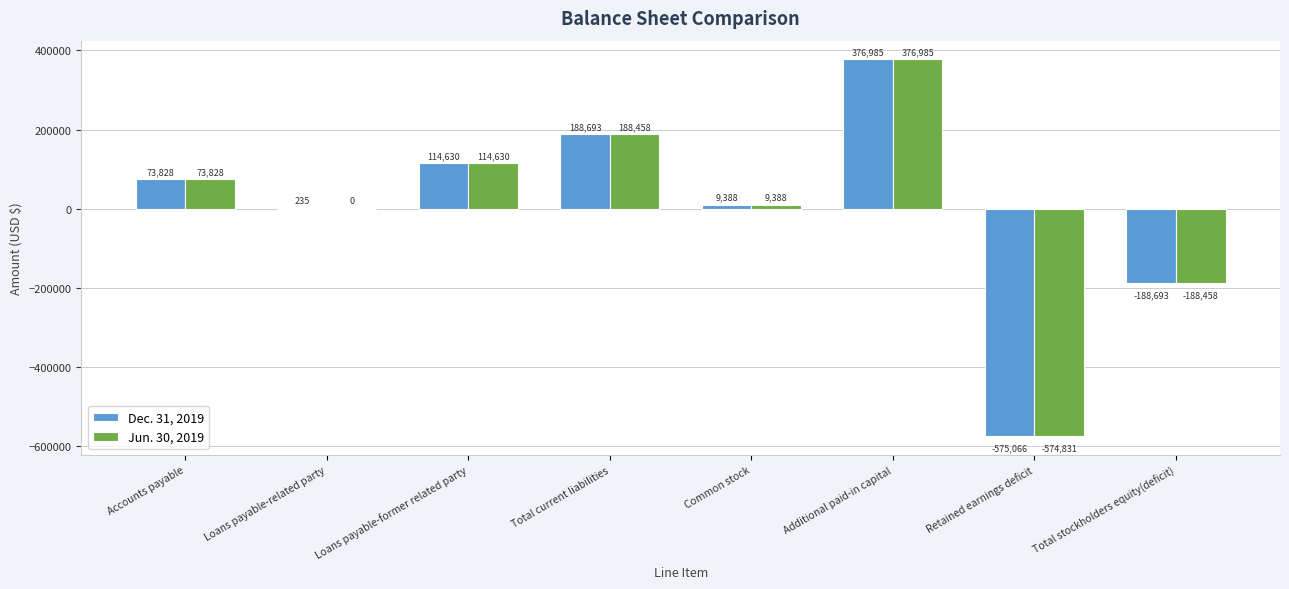

Reading right to left, what are all the values shown in this chart?

Dec. 31, 2019: Total stockholders equity(deficit)=-188693	Retained earnings deficit=-575066	Additional paid-in capital=376985	Common stock=9388	Total current liabilities=188693	Loans payable-former related party=114630	Loans payable-related party=235	Accounts payable=73828
Jun. 30, 2019: Total stockholders equity(deficit)=-188458	Retained earnings deficit=-574831	Additional paid-in capital=376985	Common stock=9388	Total current liabilities=188458	Loans payable-former related party=114630	Loans payable-related party=0	Accounts payable=73828